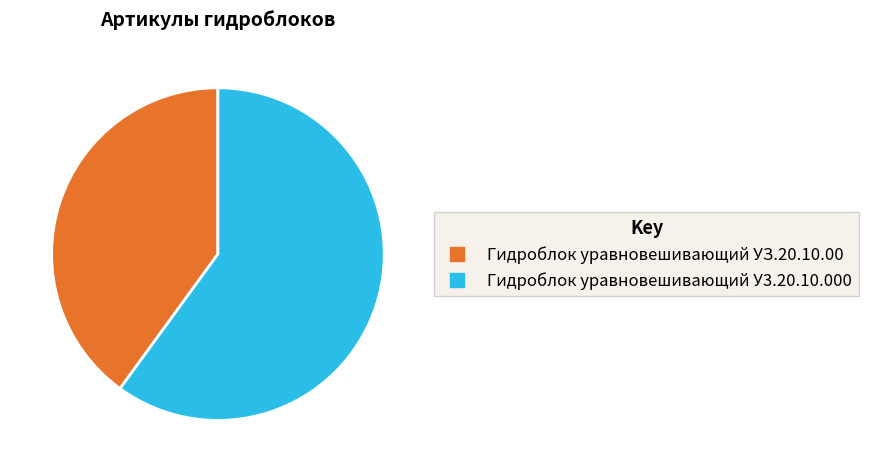

Between Гидроблок уравновешивающий У3.20.10.000 and Гидроблок уравновешивающий УЗ.20.10.00, which is larger?

Гидроблок уравновешивающий У3.20.10.000